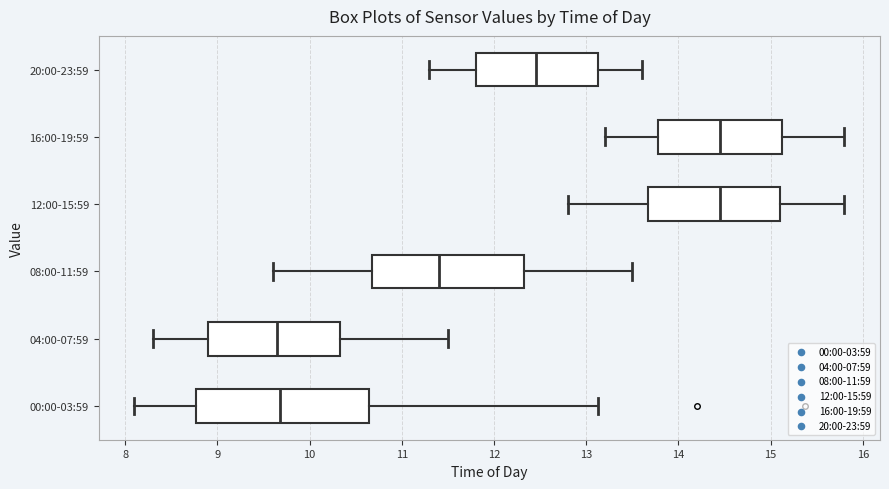

Where does the left whisker of the box for 12:00-15:59 end on the x-axis? The values are not printed on the chart, so give them approximately, as read against the axis.

12.8